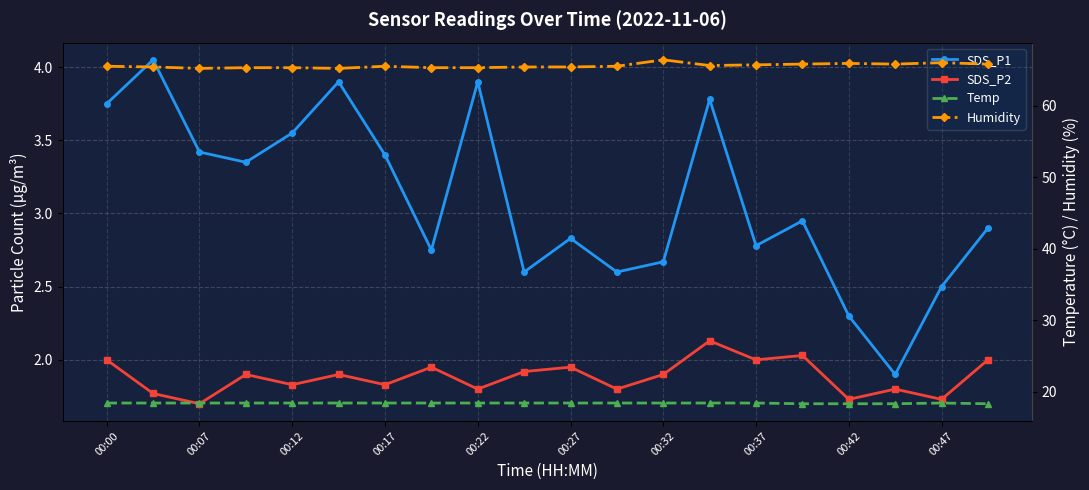

What is the sum of the Humidity values at 00:27 and 00:00?

130.7